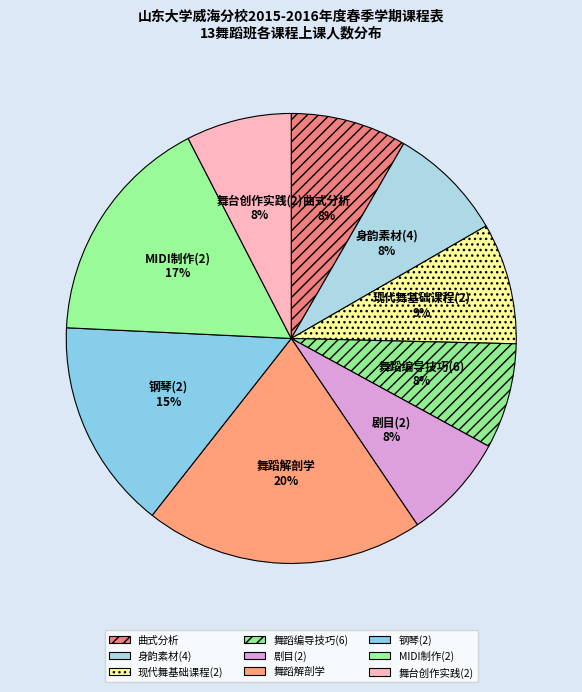

What percentage is the 舞蹈编导技巧(6) slice, to the nearest percent?

8%